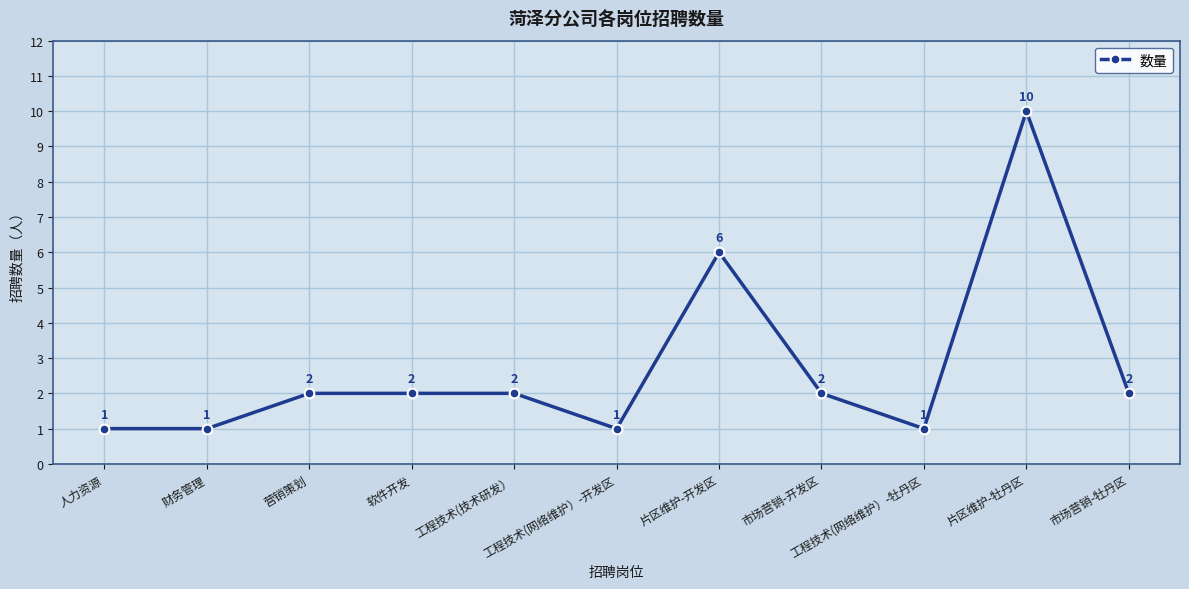

True or false: there are more than 0 points higher than both neighbors.

True